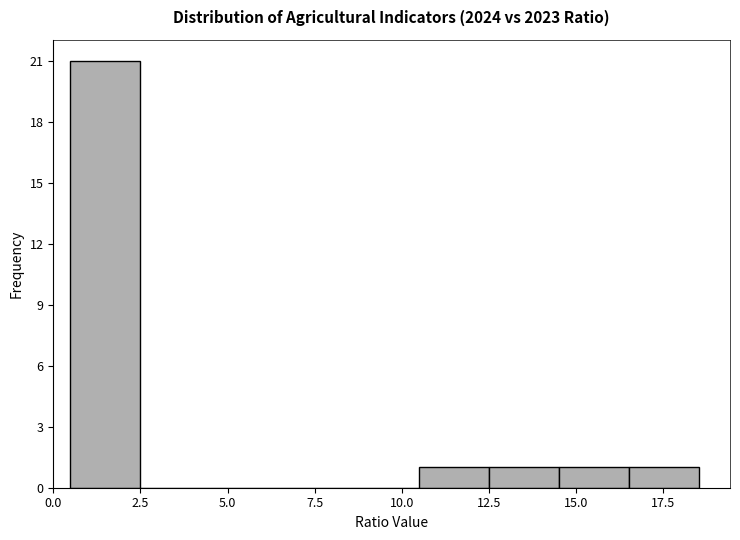

Over which range of the x-axis is the bar tallest?

0.5 to 2.5